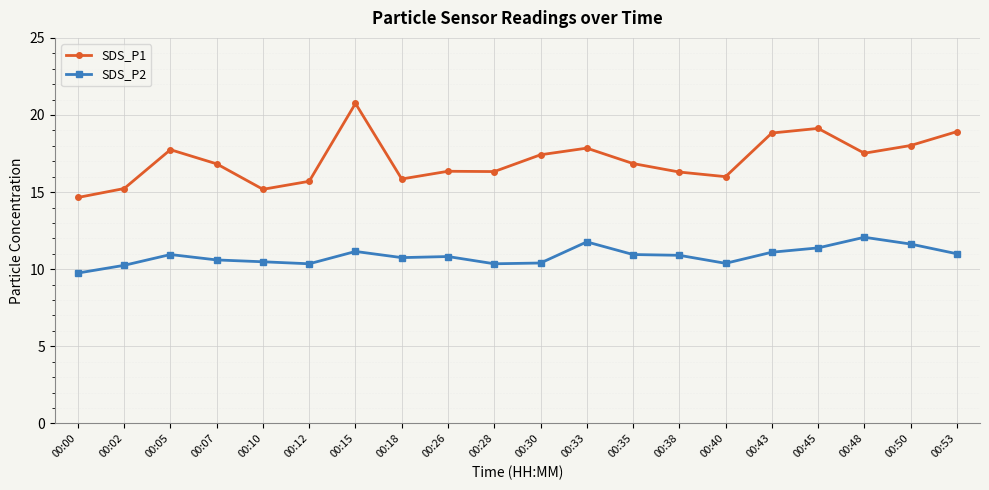

Read the SDS_P1 value at 00:43.

18.8